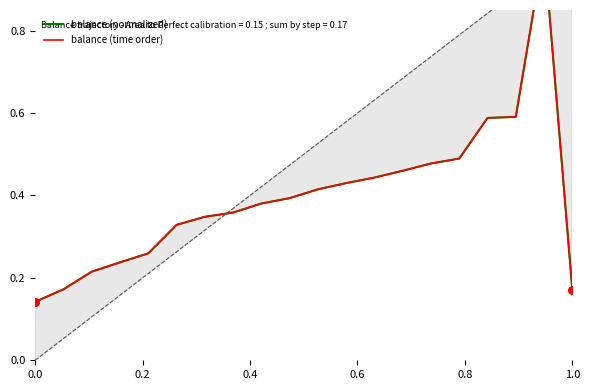

Is the value of balance (time order) at 0.0 greater than the value of balance (normalized) at 8?

No